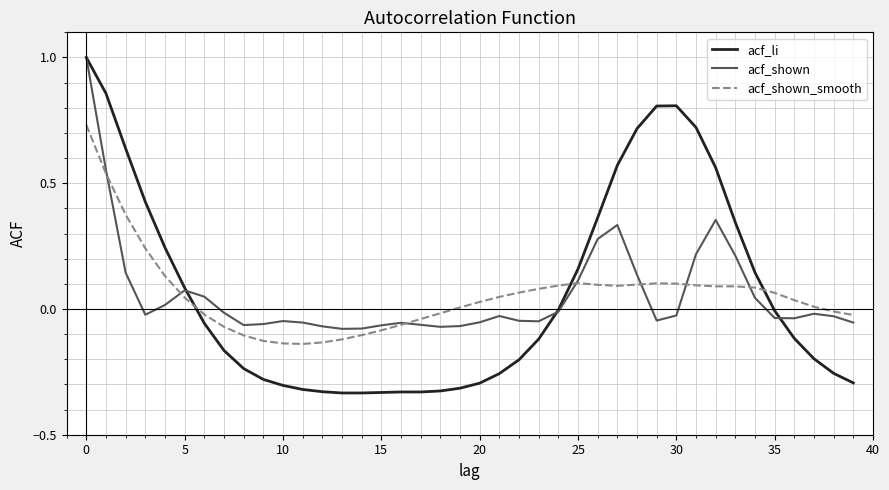

What are all the series names shown in the legend?

acf_li, acf_shown, acf_shown_smooth